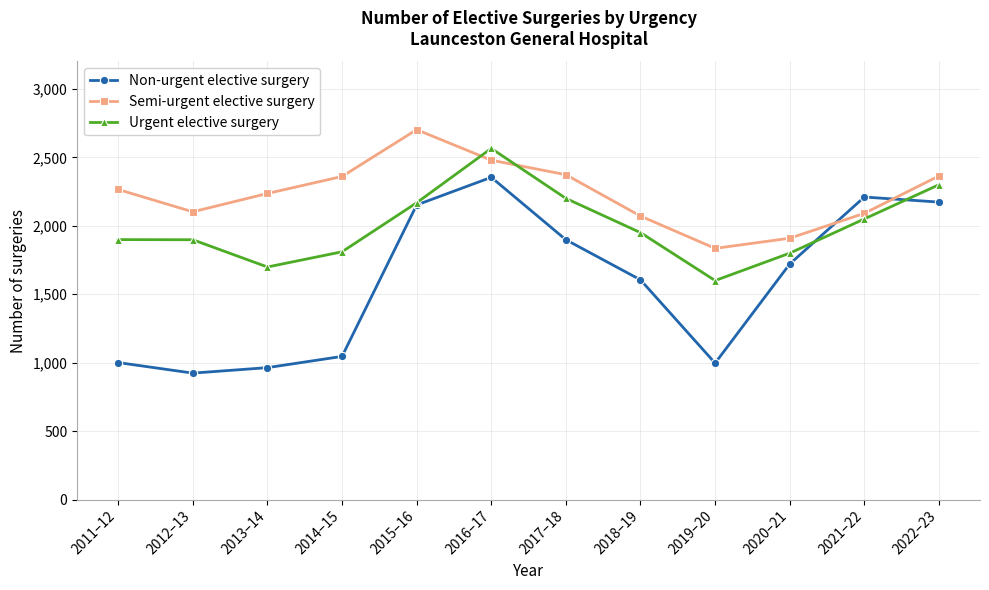

True or false: Urgent elective surgery and Semi-urgent elective surgery cross at least once.

True